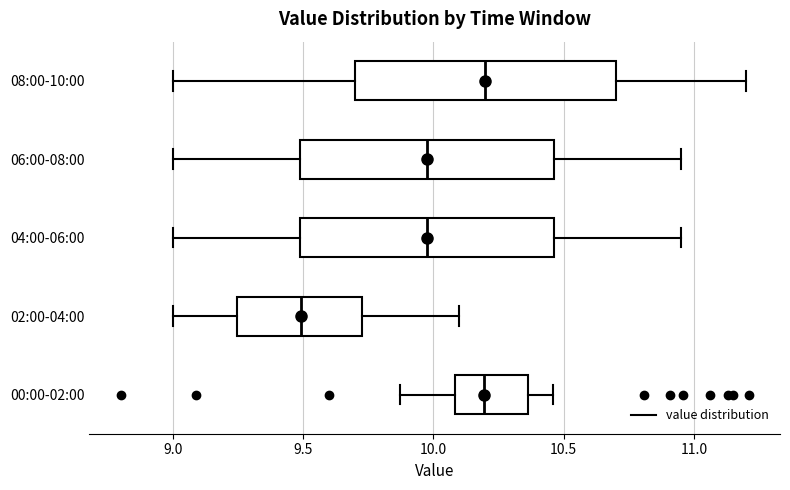

Reading bottom to top, transcribe this box plot: for each box, give where its median line is, the range the box spans, and where its two whiskers end, as read against the x-axis. The values are not printed on the chart, so give them approximately, as read against the axis.

00:00-02:00: median 10.20, box 10.10 to 10.35, whiskers 9.85 to 10.45
02:00-04:00: median 9.50, box 9.25 to 9.75, whiskers 9.00 to 10.10
04:00-06:00: median 10.00, box 9.50 to 10.45, whiskers 9.00 to 10.95
06:00-08:00: median 10.00, box 9.50 to 10.45, whiskers 9.00 to 10.95
08:00-10:00: median 10.20, box 9.70 to 10.70, whiskers 9.00 to 11.20